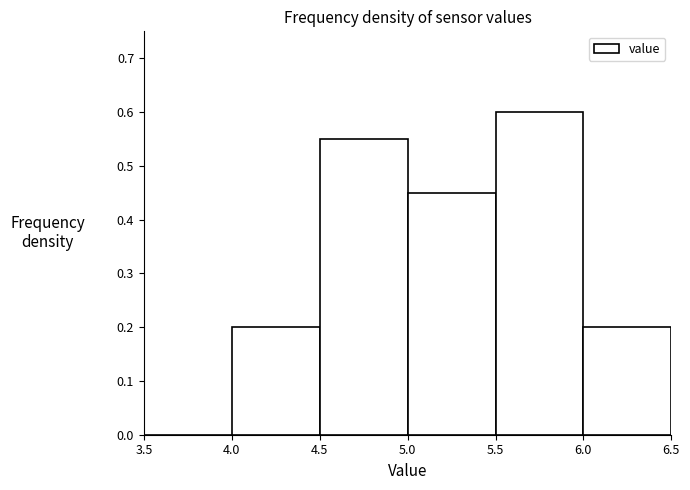

Reading left to right, transcribe this chart: for each bar, give the range it covers on the x-axis and its height. The values are not printed on the chart, so give them approximately, as read against the axis.

3.5 to 4.0: 0
4.0 to 4.5: 0.20
4.5 to 5.0: 0.55
5.0 to 5.5: 0.45
5.5 to 6.0: 0.60
6.0 to 6.5: 0.20